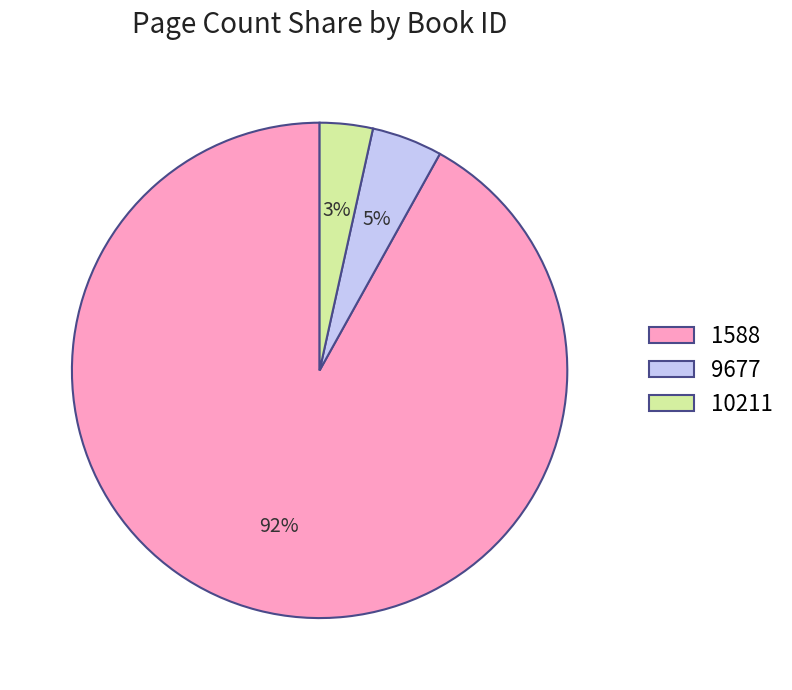

What percentage is the 9677 slice, to the nearest percent?

5%